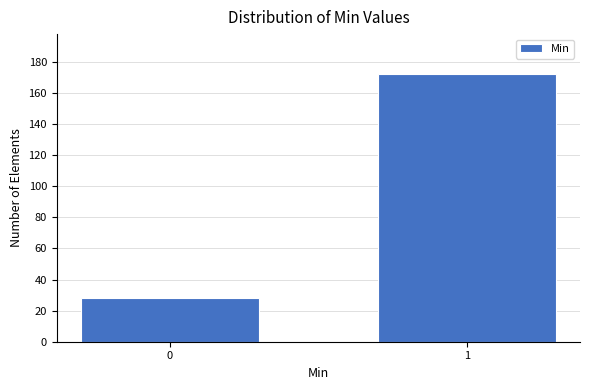

Reading right to left, extract all data points from this chart.

1=172	0=28